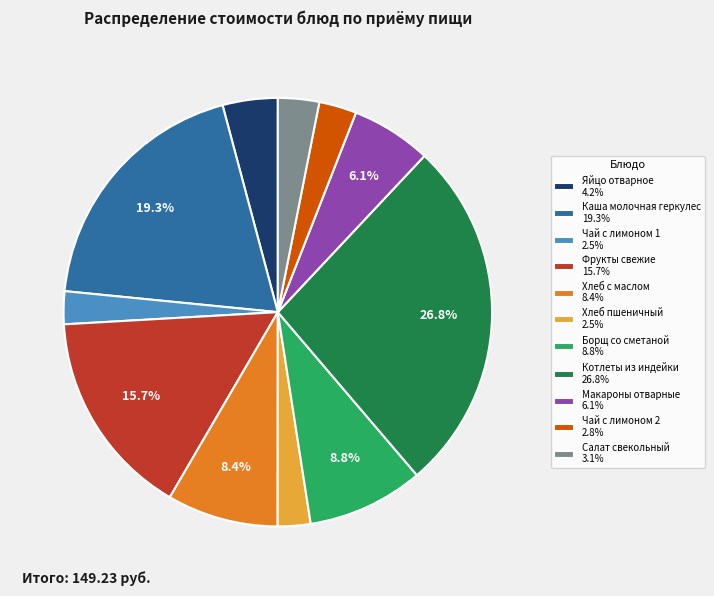

To the nearest percent, what portion does Каша молочная геркулес represent?

19%